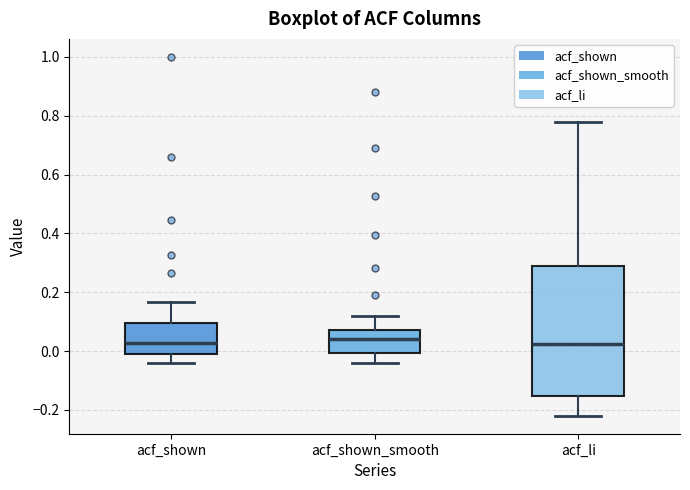

Which box is the tallest, from its lower edge to its upper edge?

acf_li